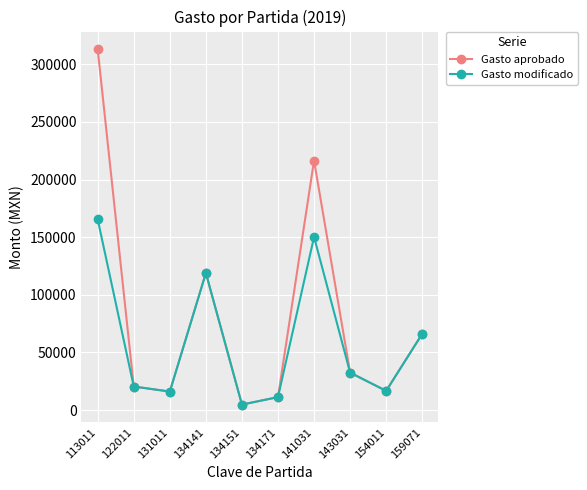

True or false: Gasto modificado has a value of 150244.5 at 141031.

True